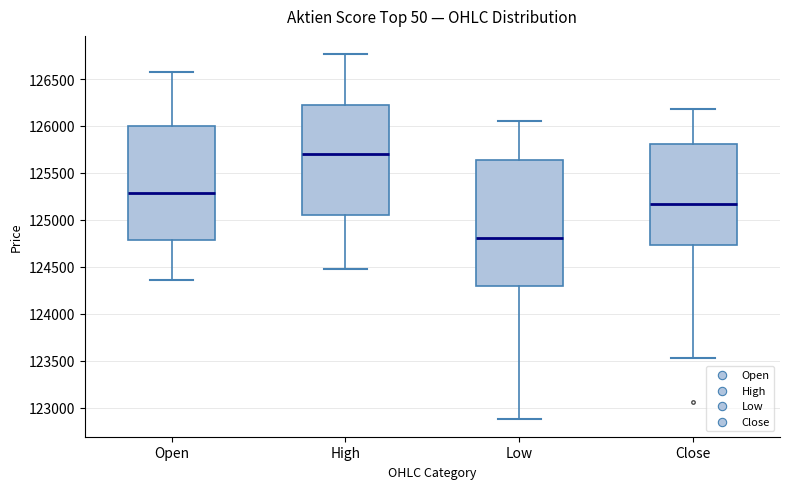

Reading left to right, read every box against the y-axis: the position of its median line, the range the box covers, and the ends of its whiskers. The values are not printed on the chart, so give them approximately, as read against the axis.

Open: median 125300, box 124800 to 126000, whiskers 124350 to 126550
High: median 125700, box 125050 to 126200, whiskers 124500 to 126750
Low: median 124800, box 124300 to 125650, whiskers 122900 to 126050
Close: median 125150, box 124750 to 125800, whiskers 123550 to 126200